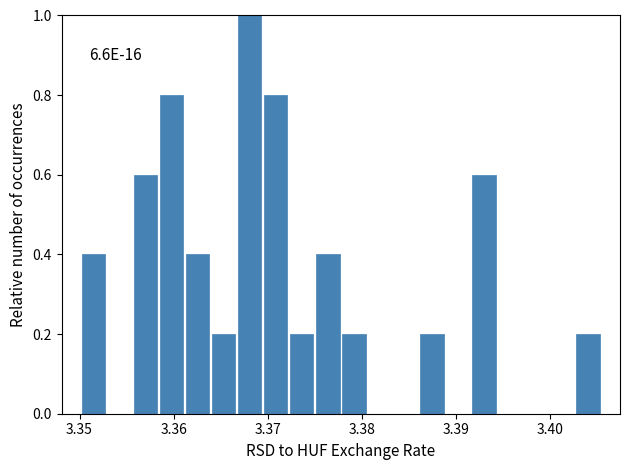

Around what value on the x-axis is the tallest bar? Give the approximate position of its centre, as read against the axis.

3.368